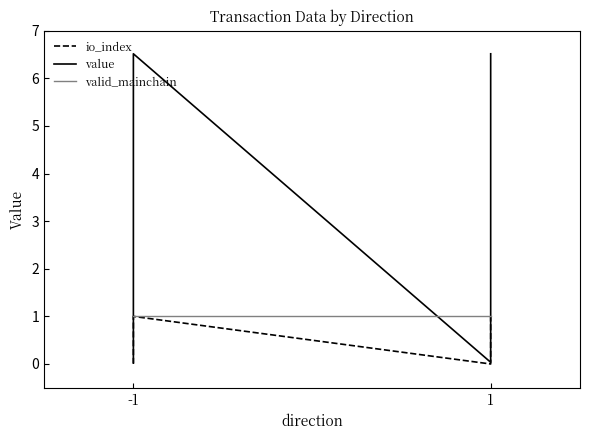

The valid_mainchain series shows 1.0 at -1. True or false?

True